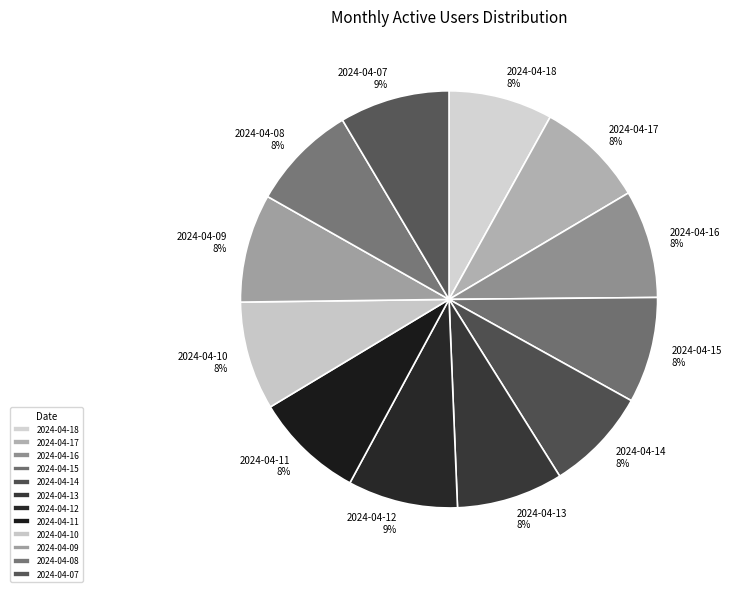

To the nearest percent, what is the difference between the largest and smallest slice percentages?

1%